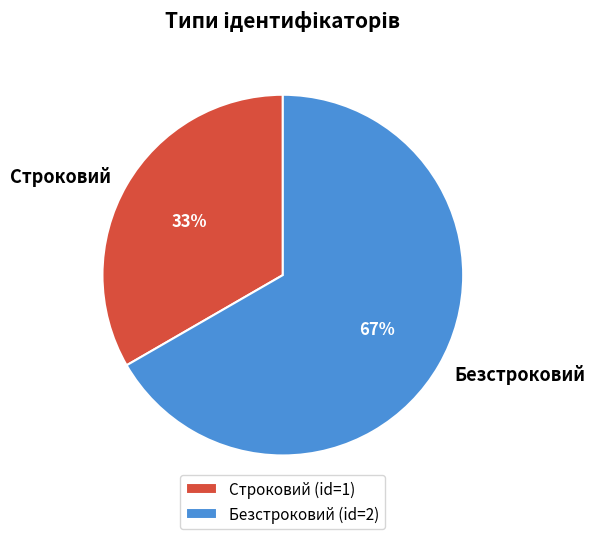

Which category accounts for the majority?

Безстроковий